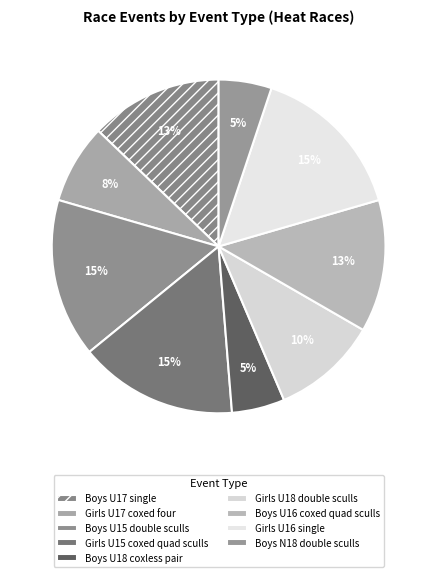

How many segments does this pie chart have?

9